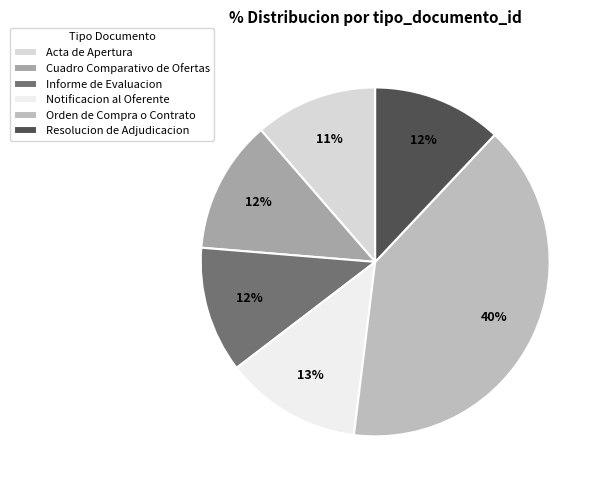

Combined, do Notificacion al Oferente and Cuadro Comparativo de Ofertas account for over 50%?

No